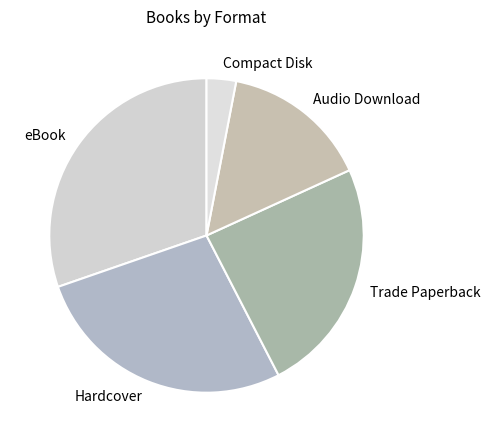

Do Hardcover and Audio Download together represent more than half of the pie?

No